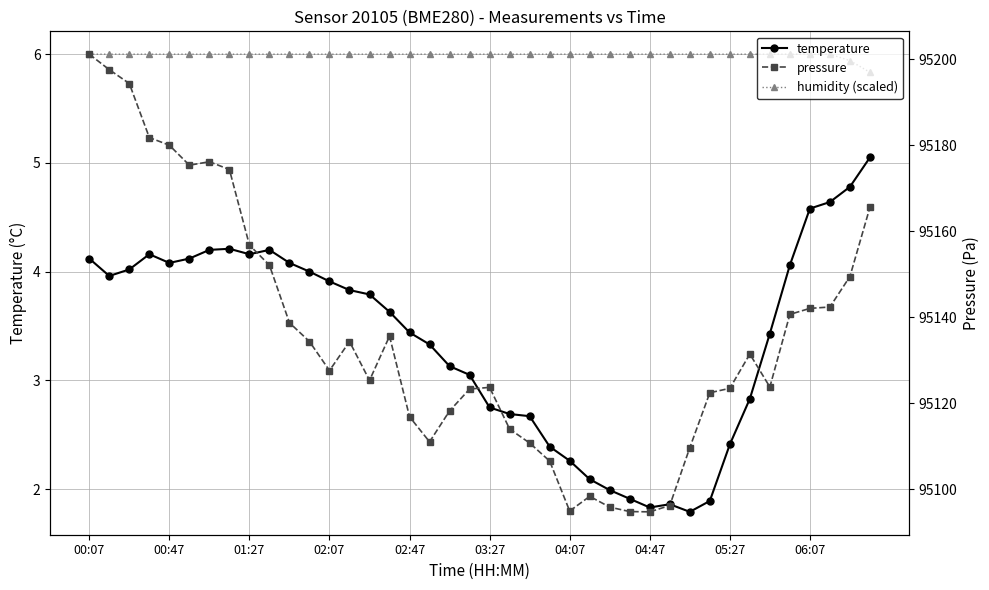

What is the smallest value displayed?

1.8